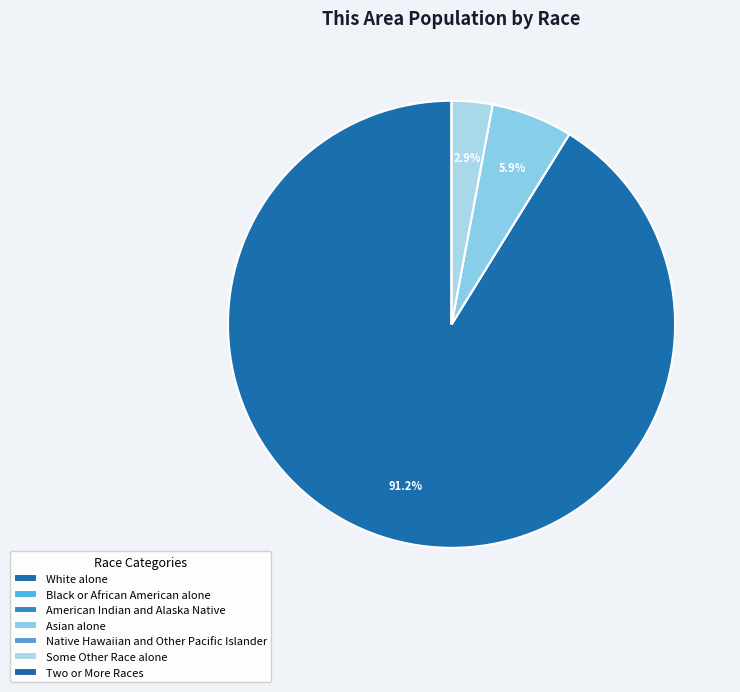

The Two or More Races slice represents 0% of the pie. True or false?

True